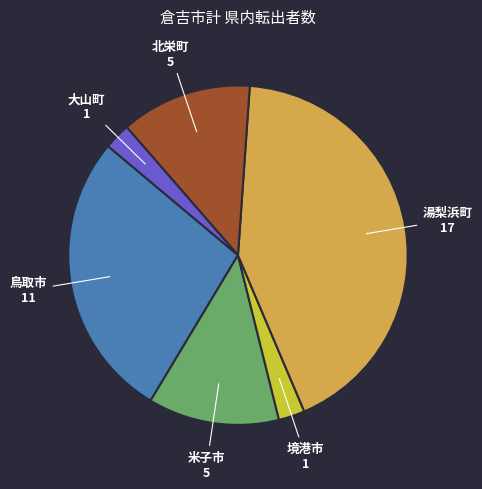

Count the number of slices in the pie.

6